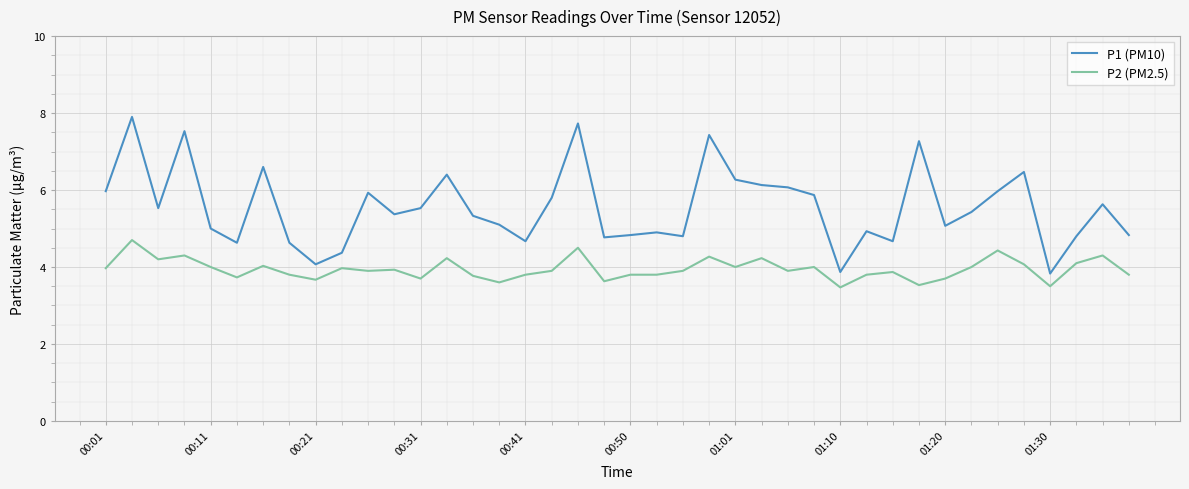

Which series has the widest spread of values?

P1 (PM10)